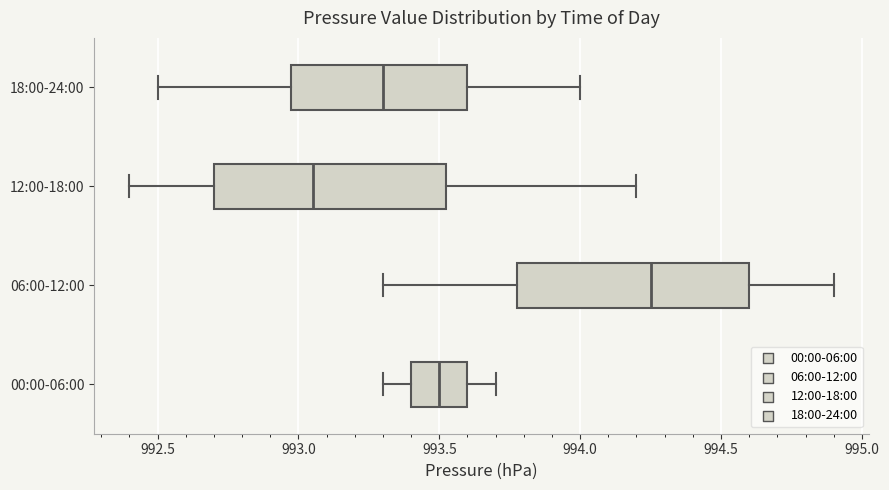

Which box has the furthest to the left median line?

12:00-18:00